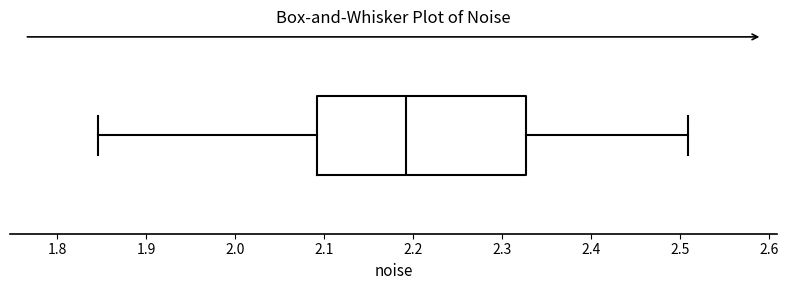

Transcribe this box plot: give where the median line is, the range the box spans, and where the two whiskers end, as read against the x-axis. The values are not printed on the chart, so give them approximately, as read against the axis.

median 2.19, box 2.09 to 2.33, whiskers 1.85 to 2.51